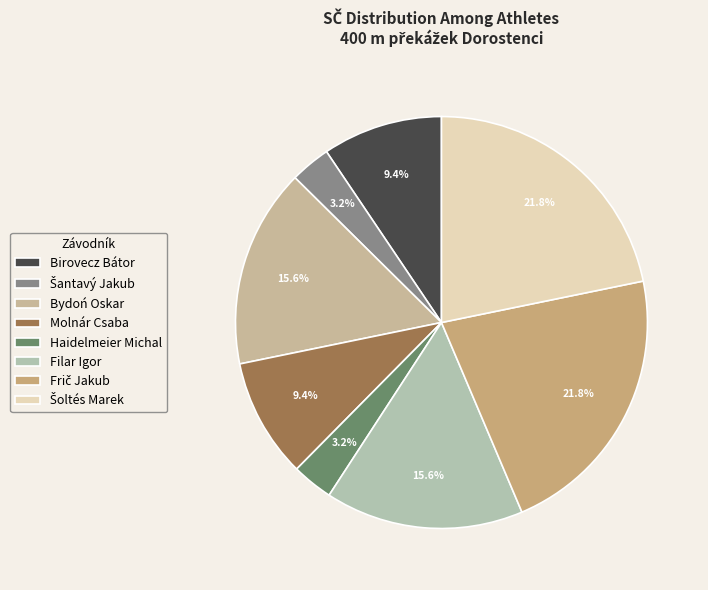

How many slices are in this pie chart?

8